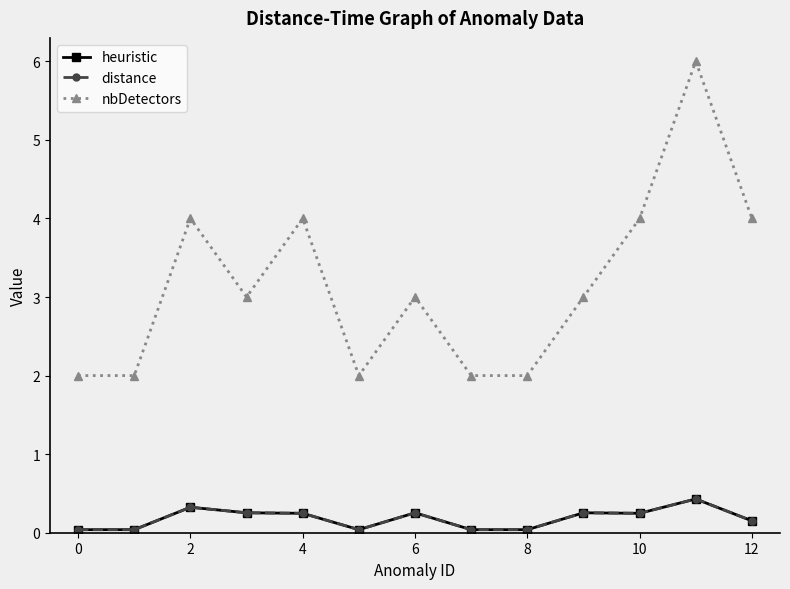

Is this an area chart (filled region under the line)?

No